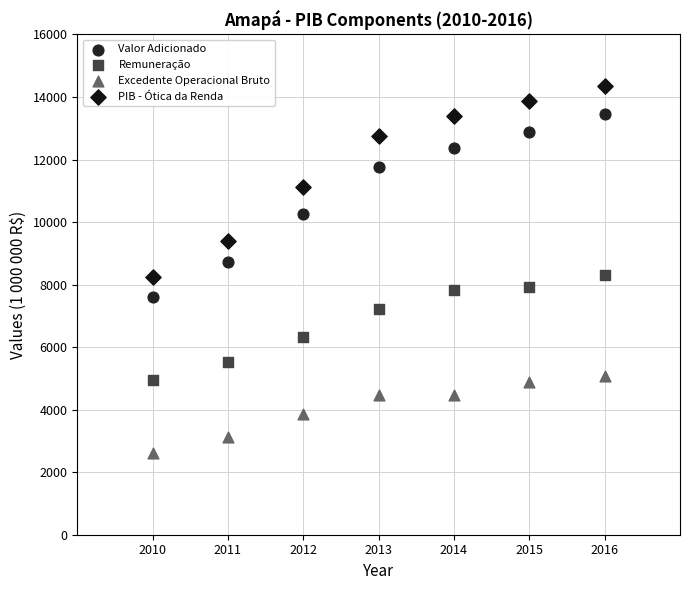

What is the X range (max minus min) for the scatter plot?

6.0